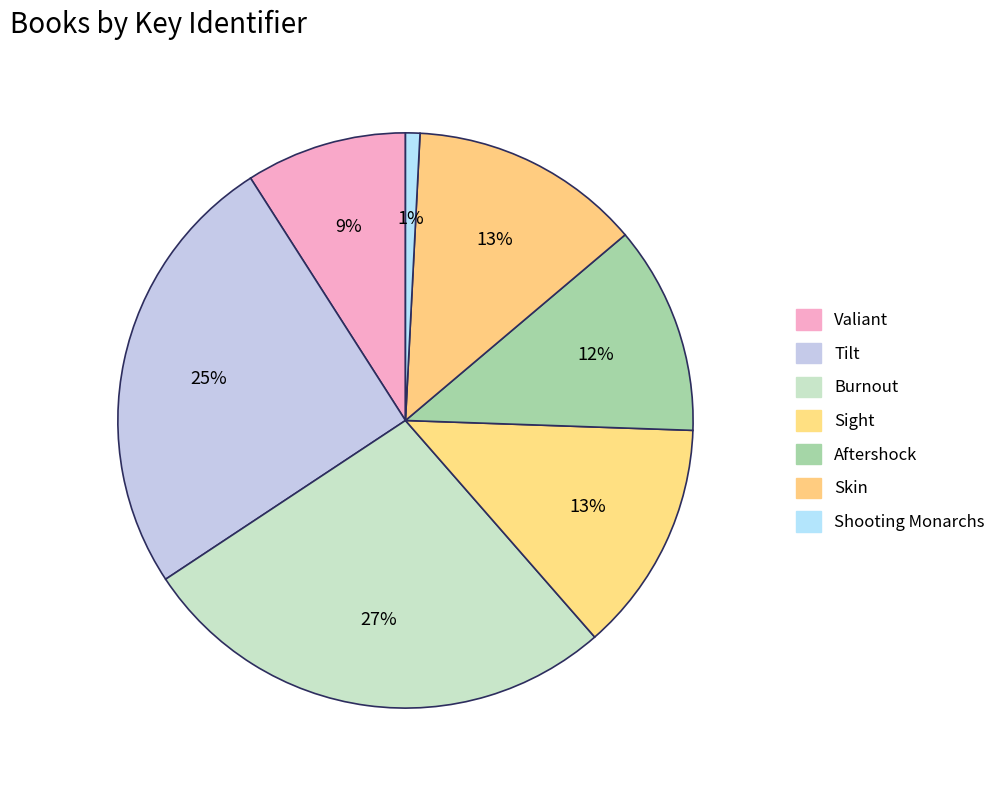

To the nearest percent, what percentage of the pie is Aftershock?

12%